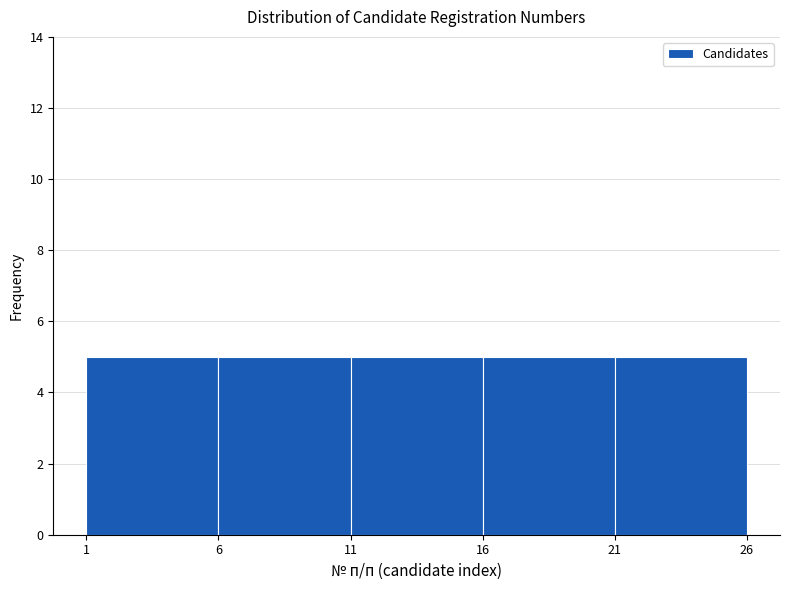

How tall is the bar that spans 16 to 21 on the x-axis? The values are not printed on the chart, so give them approximately, as read against the axis.

5